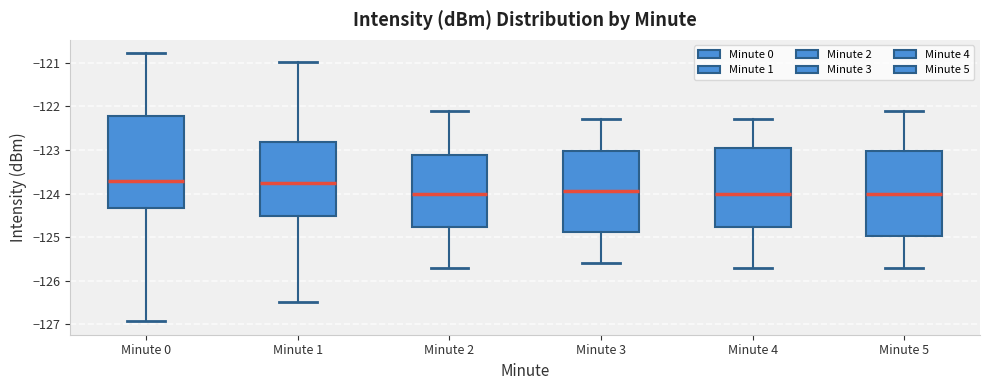

Reading left to right, read every box against the y-axis: the position of its median line, the range the box covers, and the ends of its whiskers. The values are not printed on the chart, so give them approximately, as read against the axis.

Minute 0: median -123.7, box -124.3 to -122.2, whiskers -126.9 to -120.8
Minute 1: median -123.7, box -124.5 to -122.8, whiskers -126.5 to -121.0
Minute 2: median -124.0, box -124.8 to -123.1, whiskers -125.7 to -122.1
Minute 3: median -123.9, box -124.9 to -123.0, whiskers -125.6 to -122.3
Minute 4: median -124.0, box -124.8 to -122.9, whiskers -125.7 to -122.3
Minute 5: median -124.0, box -125.0 to -123.0, whiskers -125.7 to -122.1